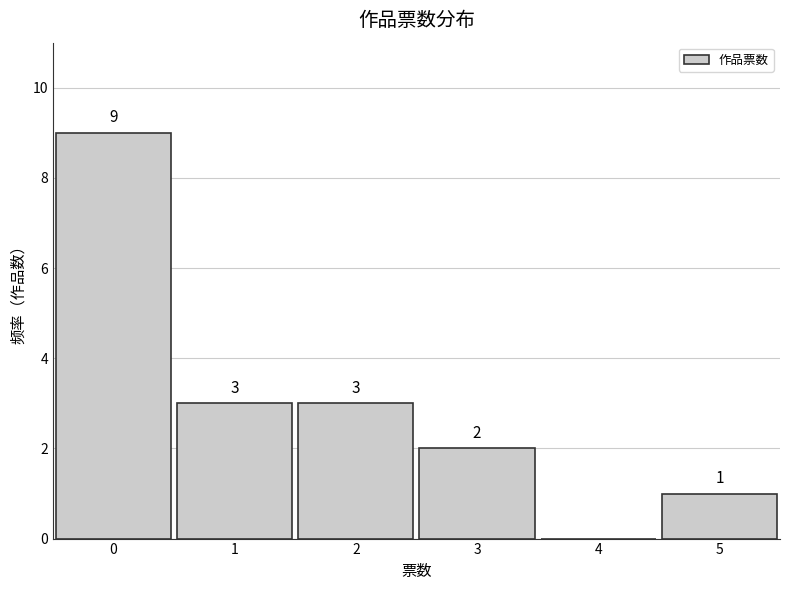

Which range on the x-axis has the tallest bar?

-0.5 to 0.5